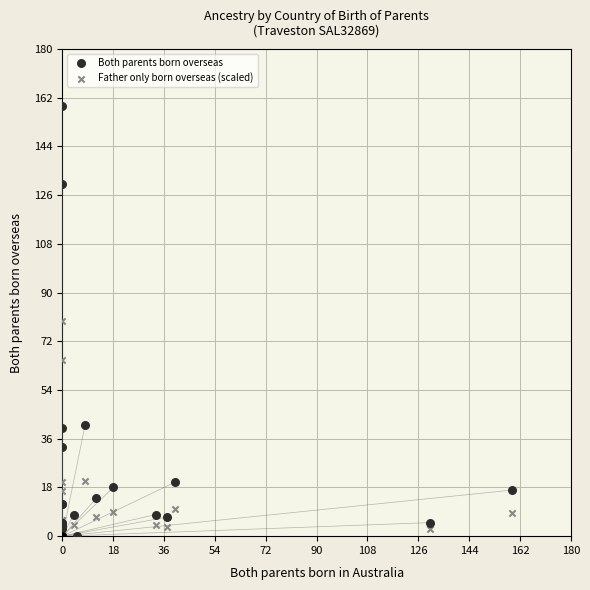

Which series reaches the maximum Y coordinate?

Both parents born overseas